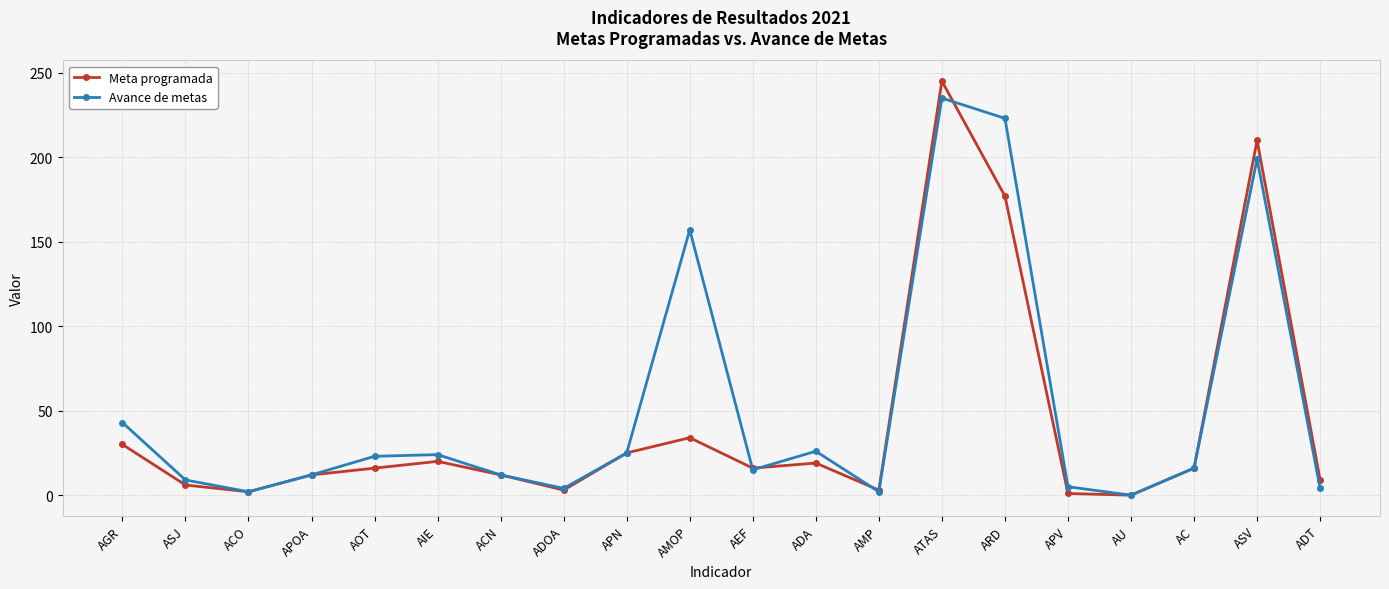

Where does the Avance de metas series first go above 16?

AGR